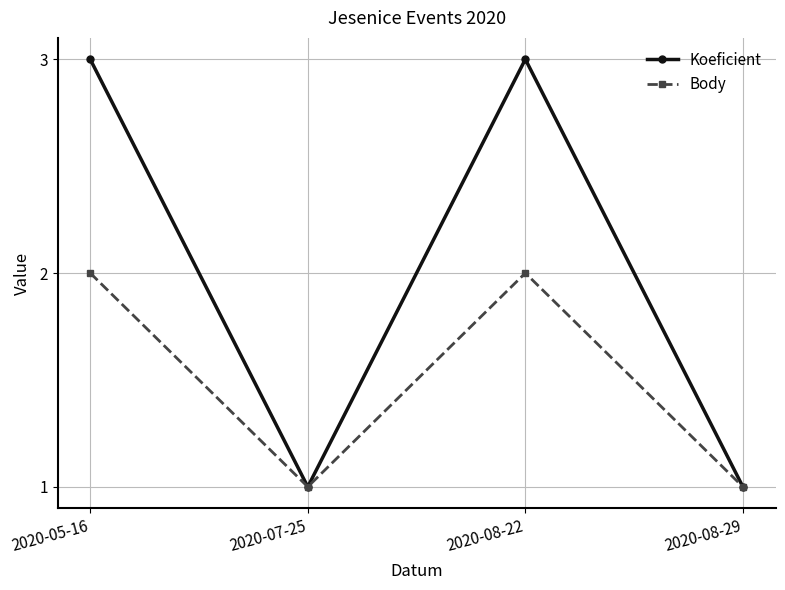

What position from the right is 2020-08-29?

1